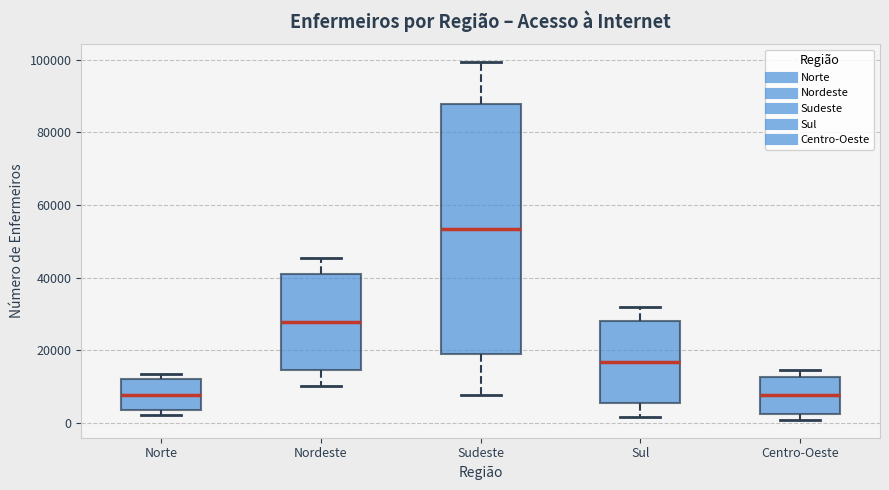

Reading left to right, transcribe this box plot: for each box, give where its median line is, the range the box spans, and where its two whiskers end, as read against the y-axis. The values are not printed on the chart, so give them approximately, as read against the axis.

Norte: median 8000, box 4000 to 12000, whiskers 2000 to 14000
Nordeste: median 28000, box 14000 to 42000, whiskers 10000 to 46000
Sudeste: median 54000, box 20000 to 88000, whiskers 8000 to 100000
Sul: median 16000, box 6000 to 28000, whiskers 2000 to 32000
Centro-Oeste: median 8000, box 2000 to 12000, whiskers 0 to 14000